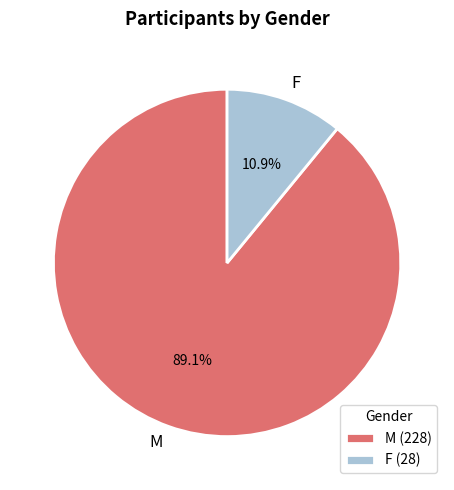

The M slice represents 83% of the pie. True or false?

False